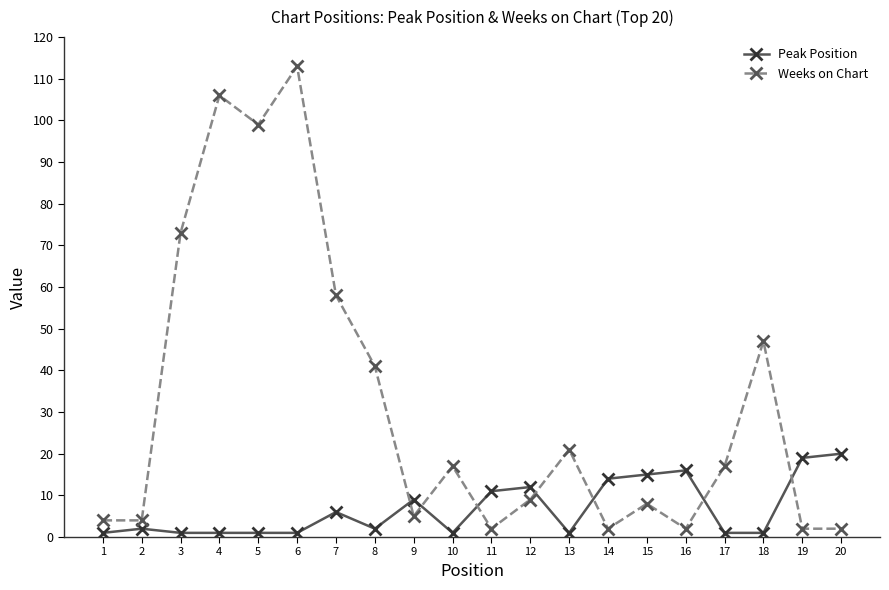

Which label corresponds to the largest value in the chart?

6